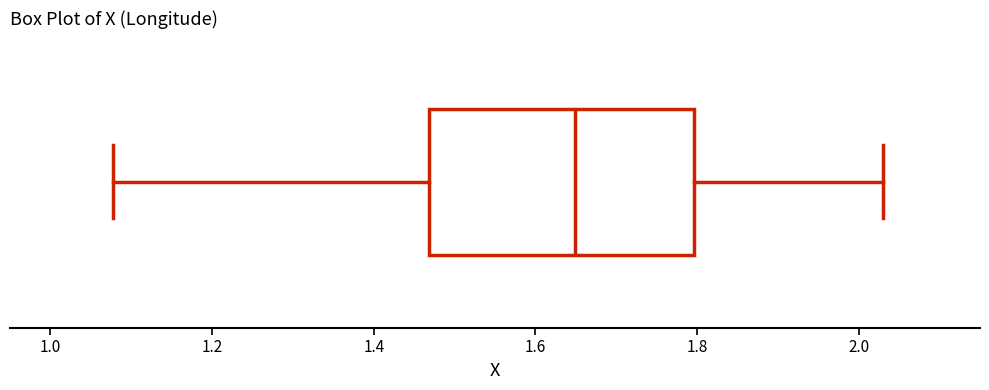

Where does the right whisker of the box end on the x-axis? The values are not printed on the chart, so give them approximately, as read against the axis.

2.04